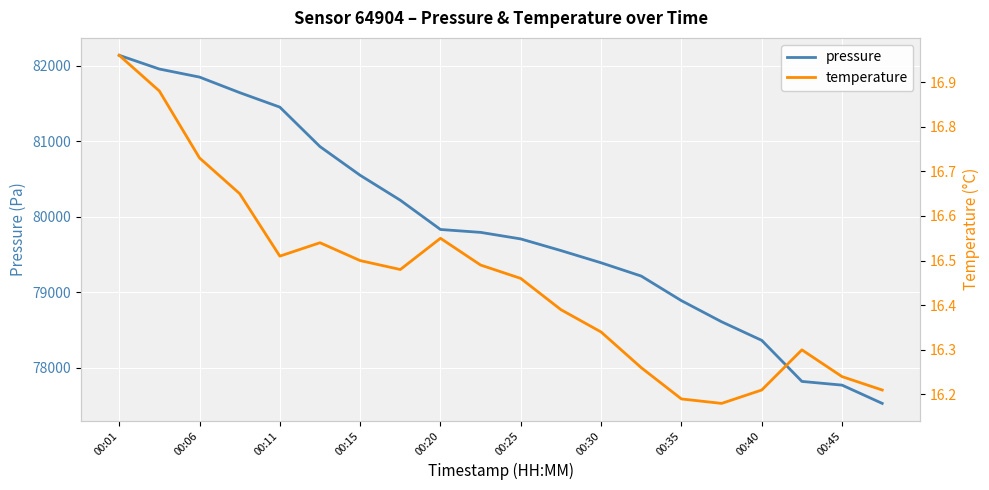

Which series has the largest range (max minus min)?

pressure